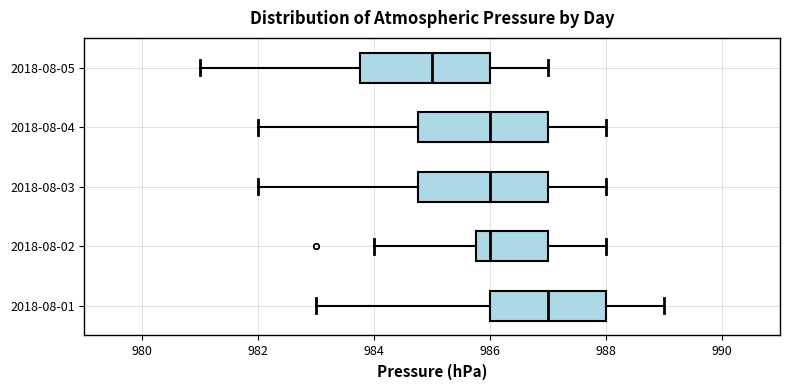

Reading bottom to top, read every box against the x-axis: the position of its median line, the range the box covers, and the ends of its whiskers. The values are not printed on the chart, so give them approximately, as read against the axis.

2018-08-01: median 987.0, box 986.0 to 988.0, whiskers 983.0 to 989.0
2018-08-02: median 986.0, box 985.8 to 987.0, whiskers 984.0 to 988.0
2018-08-03: median 986.0, box 984.8 to 987.0, whiskers 982.0 to 988.0
2018-08-04: median 986.0, box 984.8 to 987.0, whiskers 982.0 to 988.0
2018-08-05: median 985.0, box 983.8 to 986.0, whiskers 981.0 to 987.0